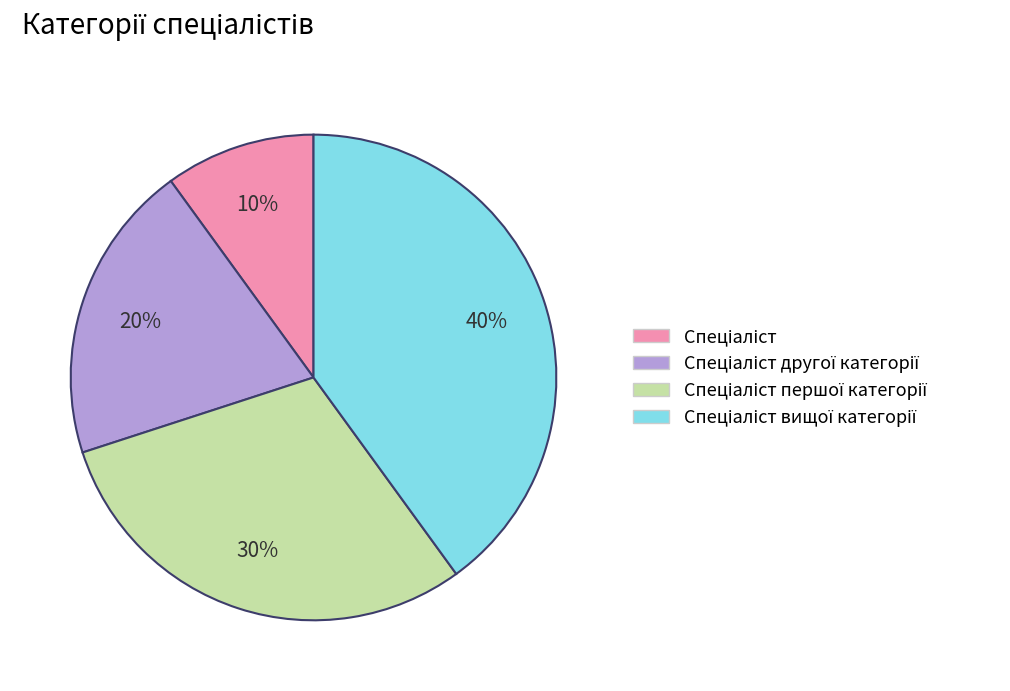

Is there any slice that represents more than half of the pie?

No